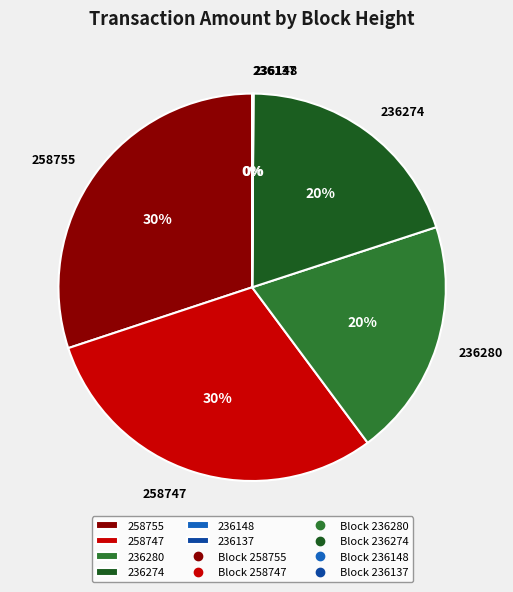

Between 236274 and 258755, which is larger?

258755